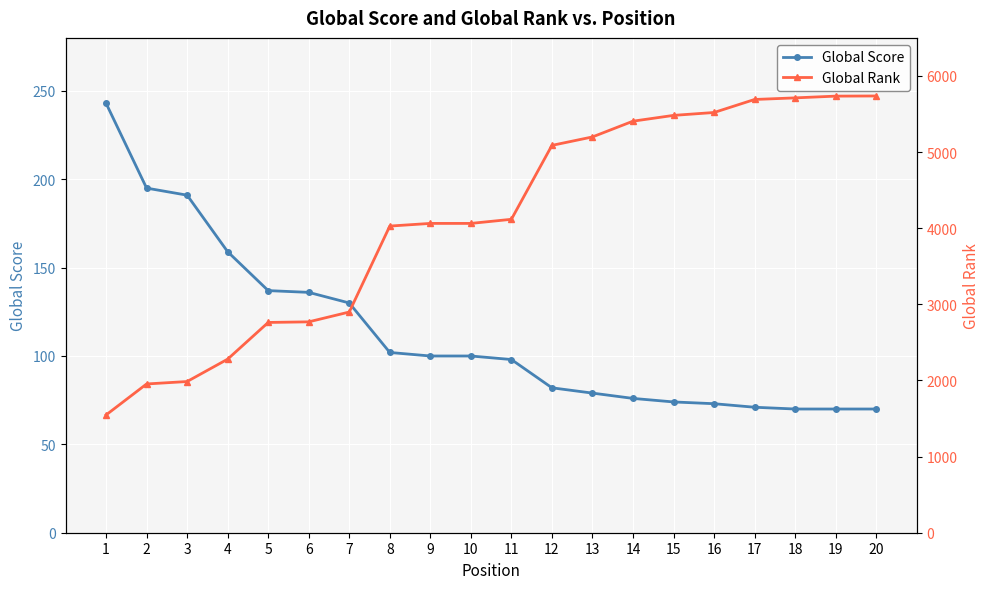

What is the difference between the maximum and minimum values in the Global Score series?

173